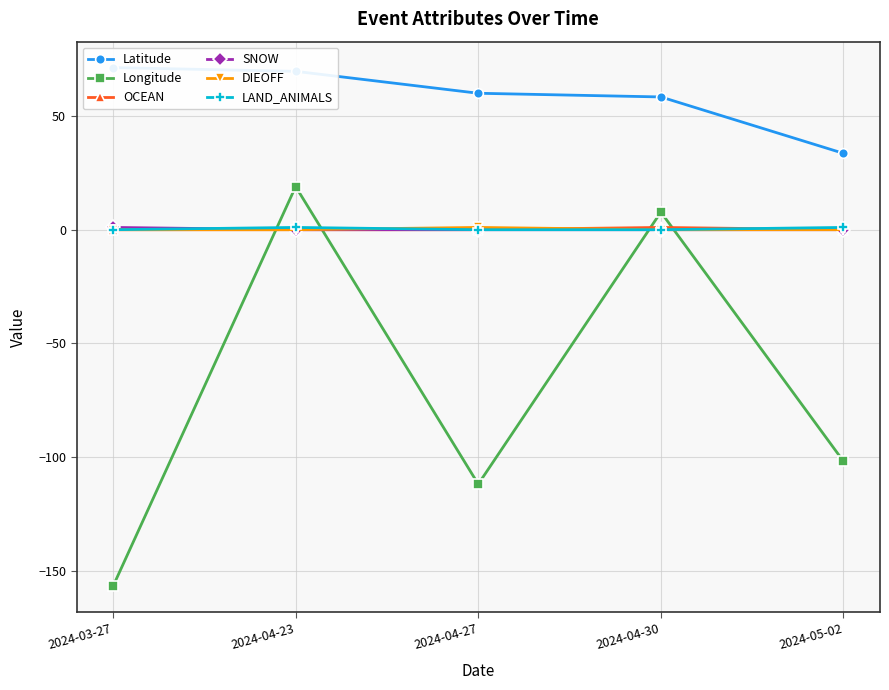

What is the difference between the highest and lowest values at 2024-03-27?

228.1